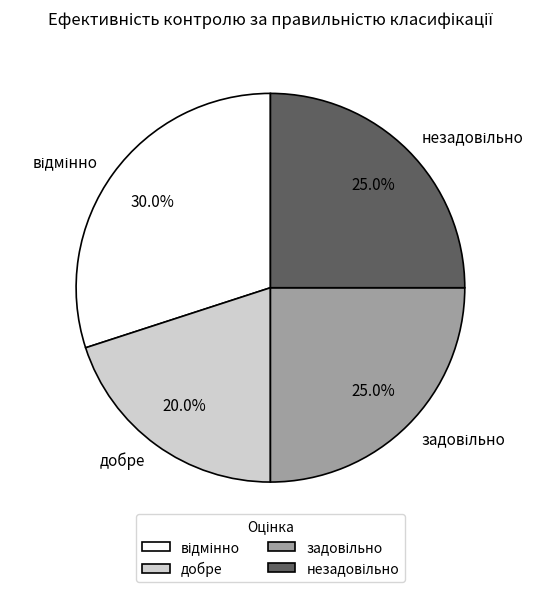

Is there any slice that represents more than half of the pie?

No